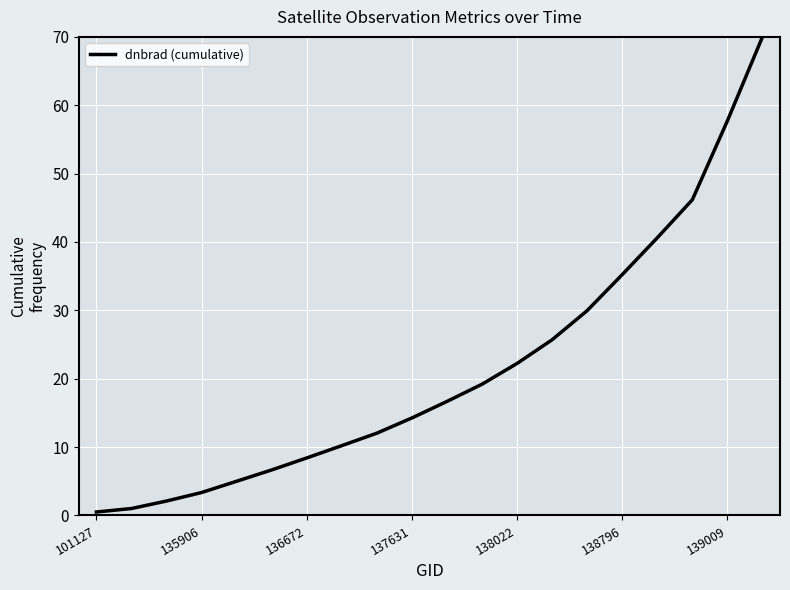

What is the difference between the maximum and minimum values?

69.5